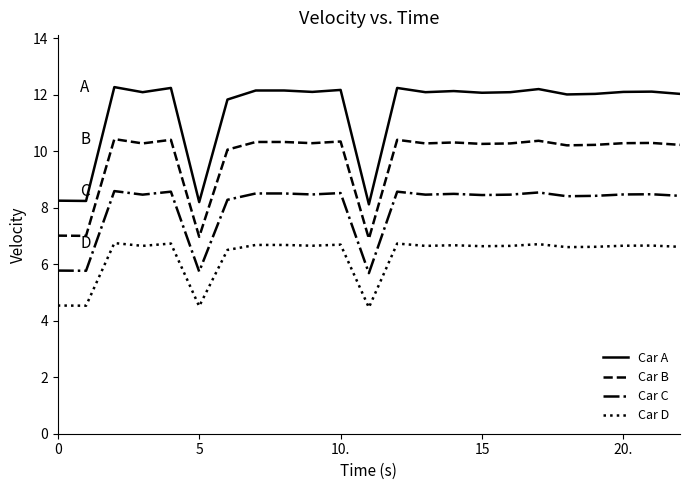

Which series has the largest range (max minus min)?

Car A